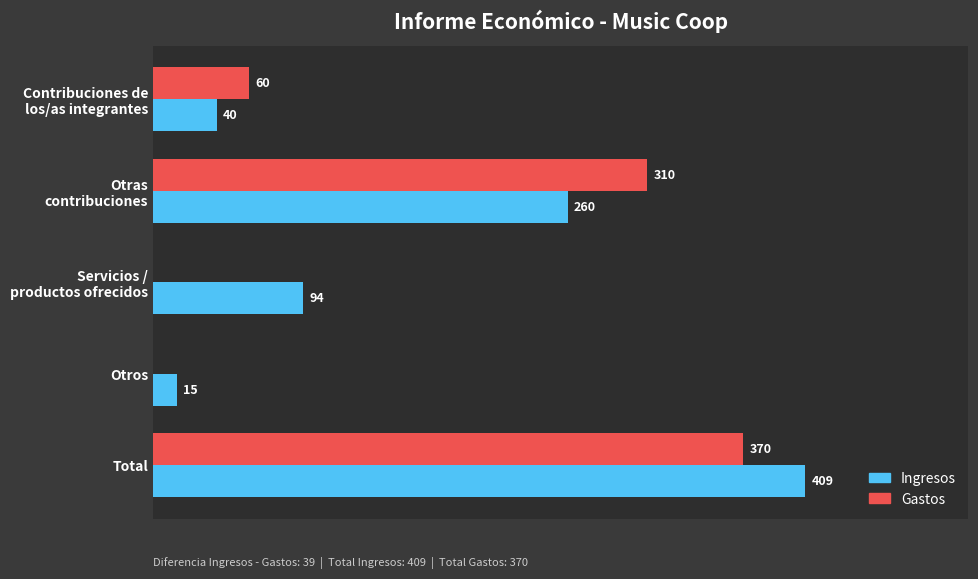

At which label does Gastos reach its peak?

Total